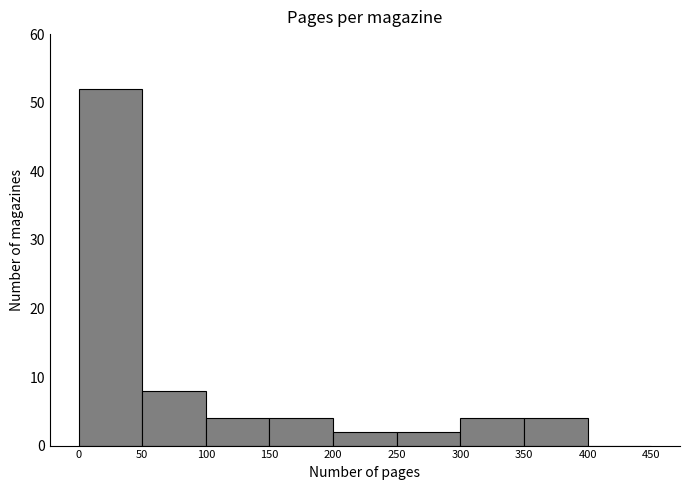

Reading left to right, transcribe this chart: for each bar, give the range it covers on the x-axis and its height. The values are not printed on the chart, so give them approximately, as read against the axis.

0 to 50: 52
50 to 100: 8
100 to 150: 4
150 to 200: 4
200 to 250: 2
250 to 300: 2
300 to 350: 4
350 to 400: 4
400 to 450: 0